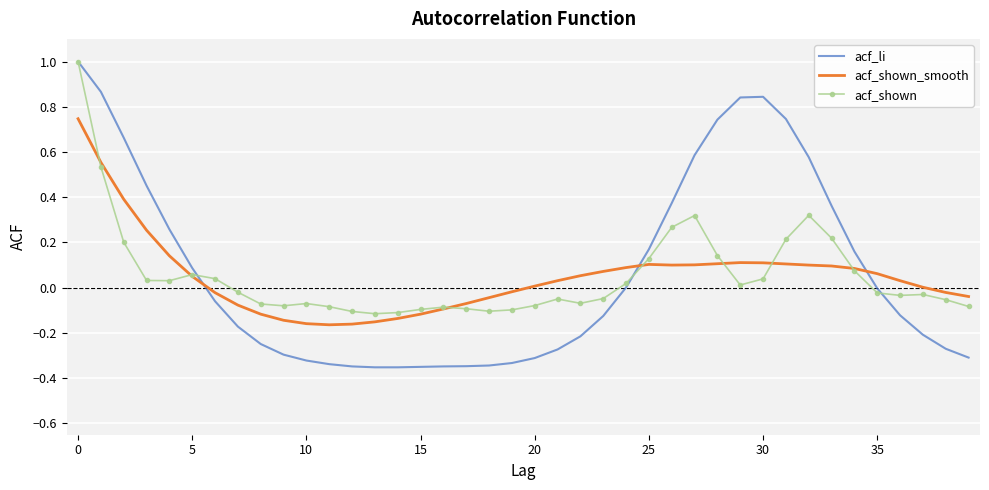

True or false: acf_shown and acf_li intersect in this chart.

True